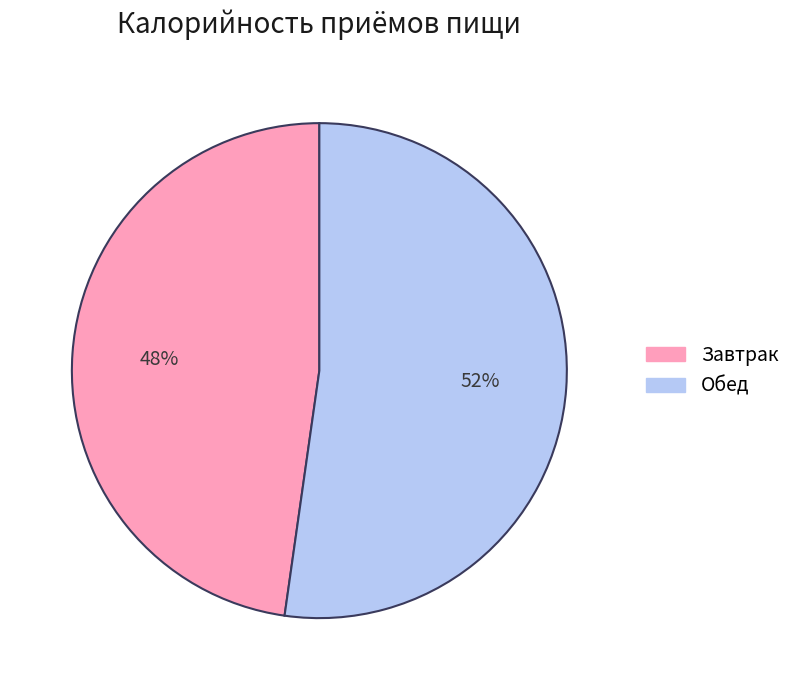

To the nearest percent, what is the difference between the largest and smallest slice percentages?

4%